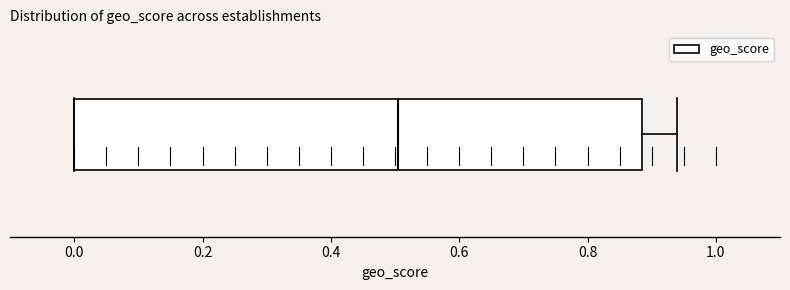

Where is the right edge of the box on the x-axis? The values are not printed on the chart, so give them approximately, as read against the axis.

0.88